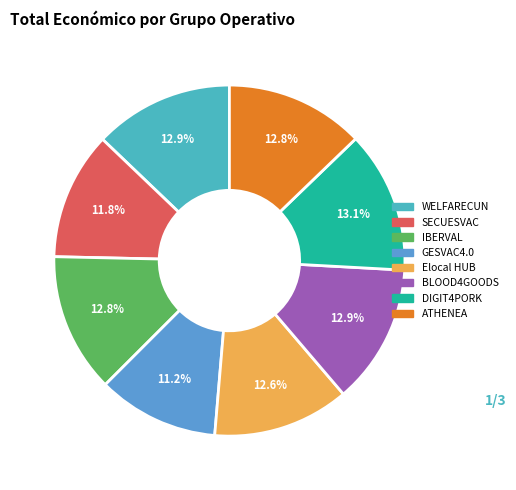

What is the change in value from DIGIT4PORK to ATHENEA?

-13770